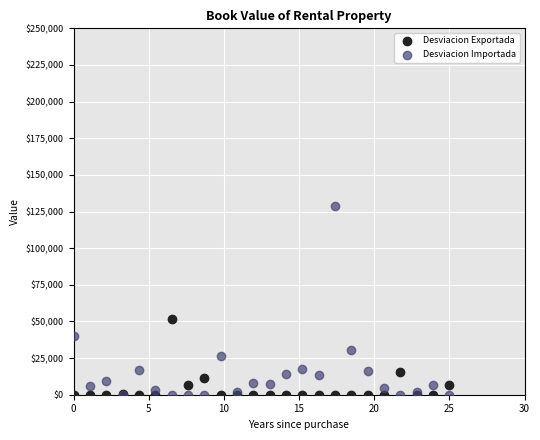

Across all series, what Y value is closest to 64438?

51486.3